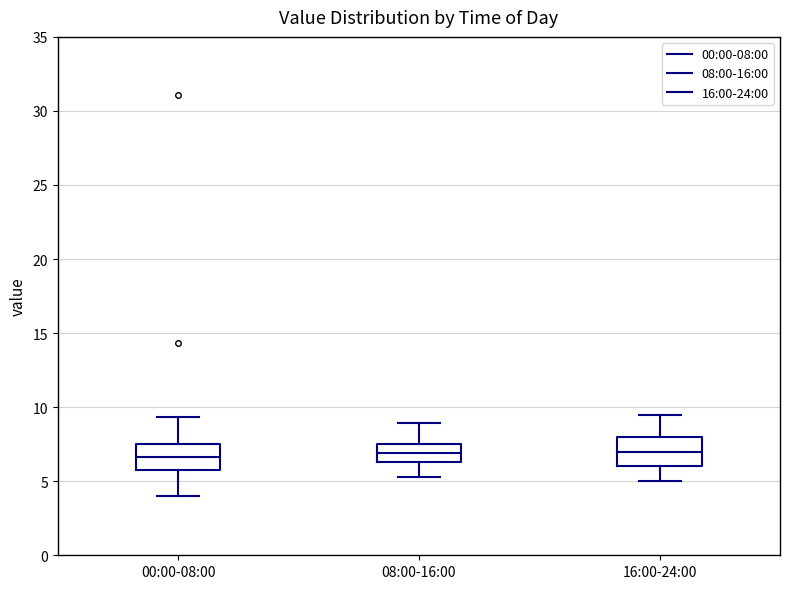

Reading left to right, read every box against the y-axis: the position of its median line, the range the box covers, and the ends of its whiskers. The values are not printed on the chart, so give them approximately, as read against the axis.

00:00-08:00: median 6.5, box 6.0 to 7.5, whiskers 4.0 to 9.5
08:00-16:00: median 7.0, box 6.5 to 7.5, whiskers 5.5 to 9.0
16:00-24:00: median 7.0, box 6.0 to 8.0, whiskers 5.0 to 9.5